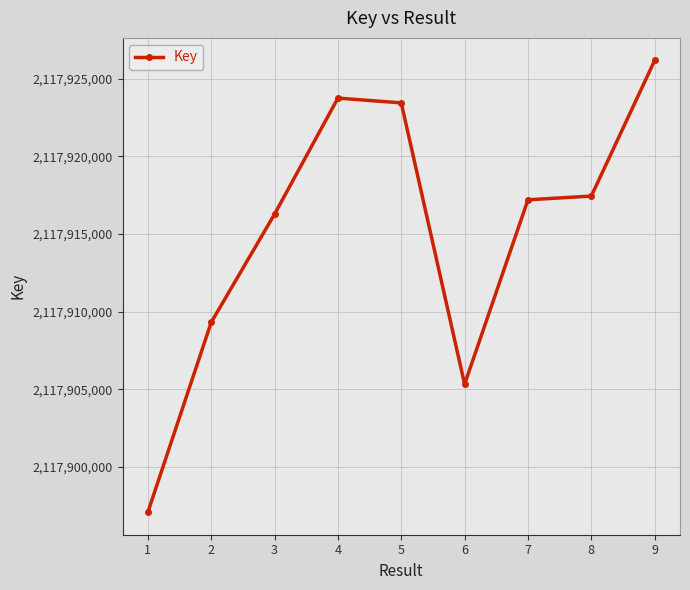

Where does the data first go above 2117917204?

4